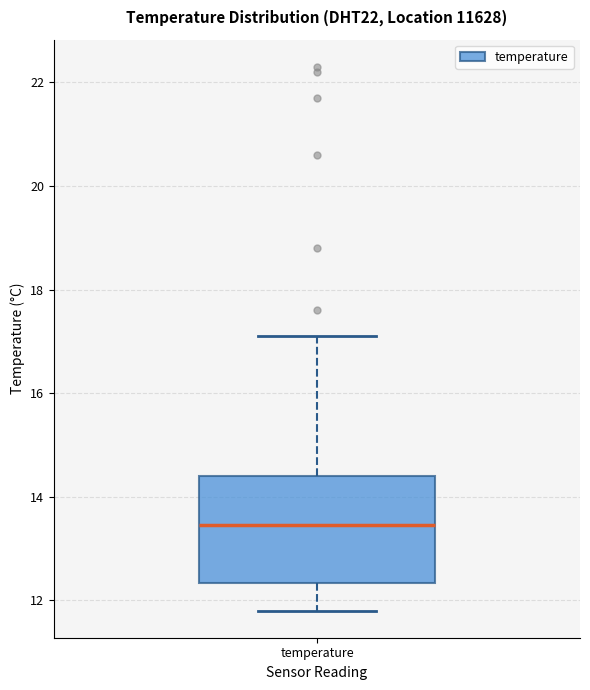

Where is the lower edge of the box for temperature on the y-axis? The values are not printed on the chart, so give them approximately, as read against the axis.

12.4